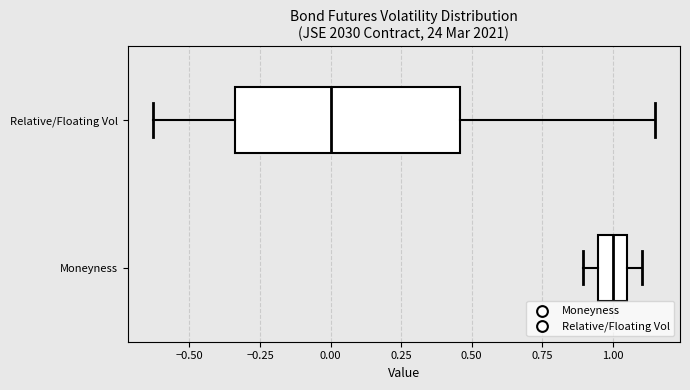

Which box's median line is the furthest to the right?

Moneyness